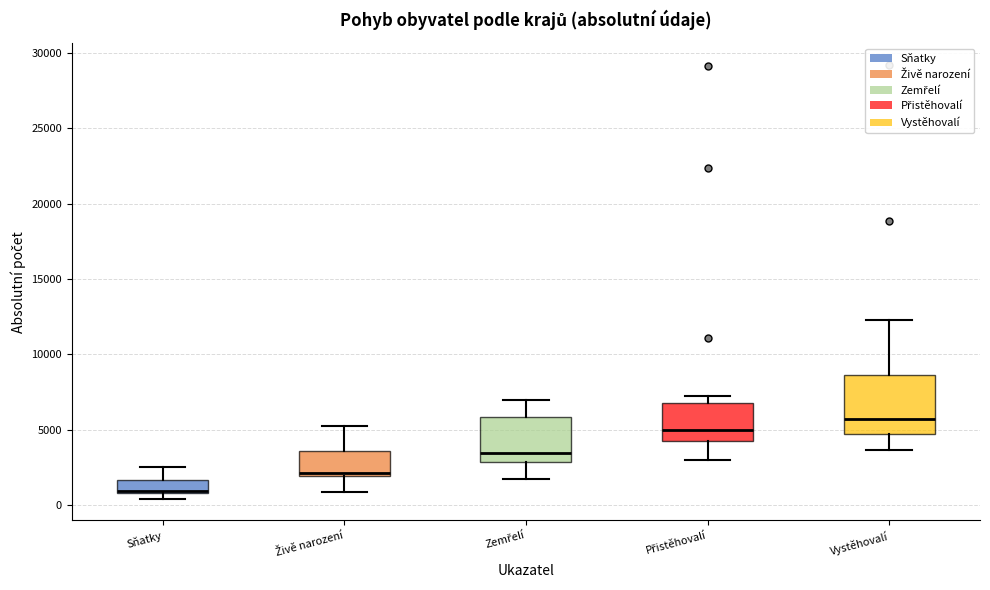

Reading left to right, transcribe this box plot: for each box, give where its median line is, the range the box spans, and where its two whiskers end, as read against the y-axis. The values are not printed on the chart, so give them approximately, as read against the axis.

Sňatky: median 1000 (just above the box's lower edge), box 1000 to 1500, whiskers 500 to 2500
Živě narození: median 2000 (just above the box's lower edge), box 2000 to 3500, whiskers 1000 to 5500
Zemřelí: median 3500, box 3000 to 6000, whiskers 2000 to 7000
Přistěhovalí: median 5000, box 4000 to 7000, whiskers 3000 to 7000 (just above the box's upper edge)
Vystěhovalí: median 5500, box 4500 to 8500, whiskers 3500 to 12500